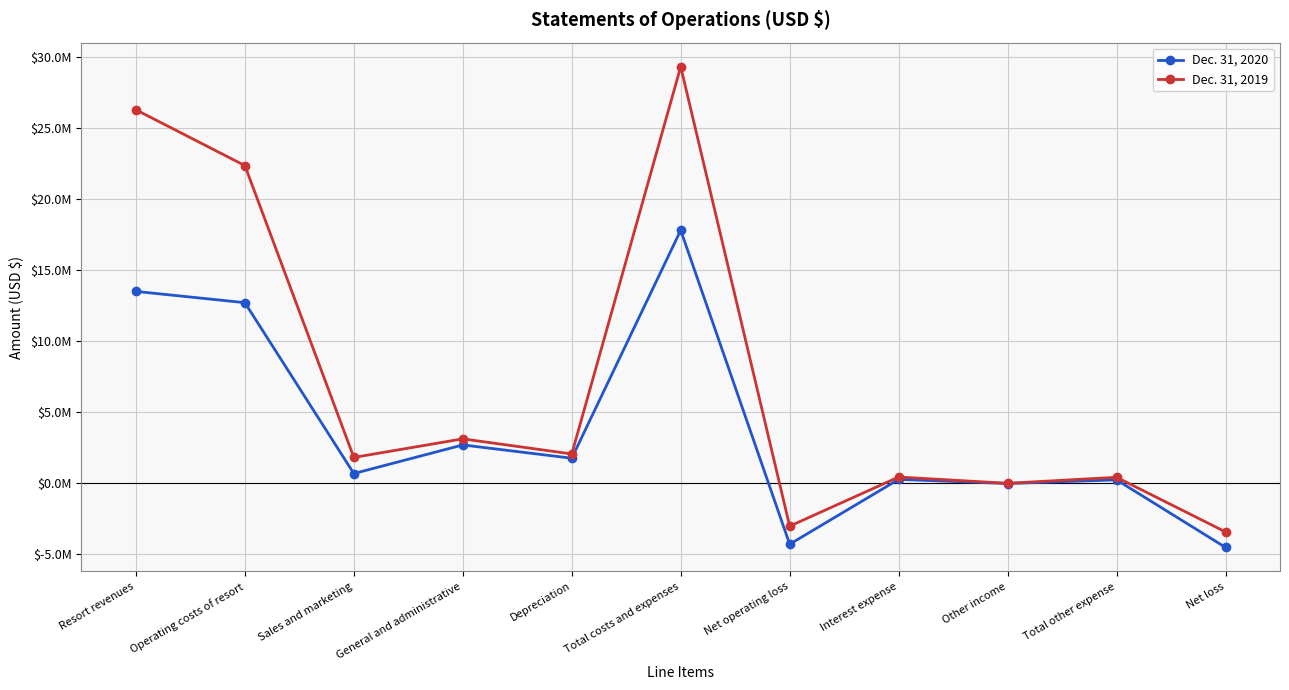

Which label corresponds to the smallest value in the chart?

Net loss